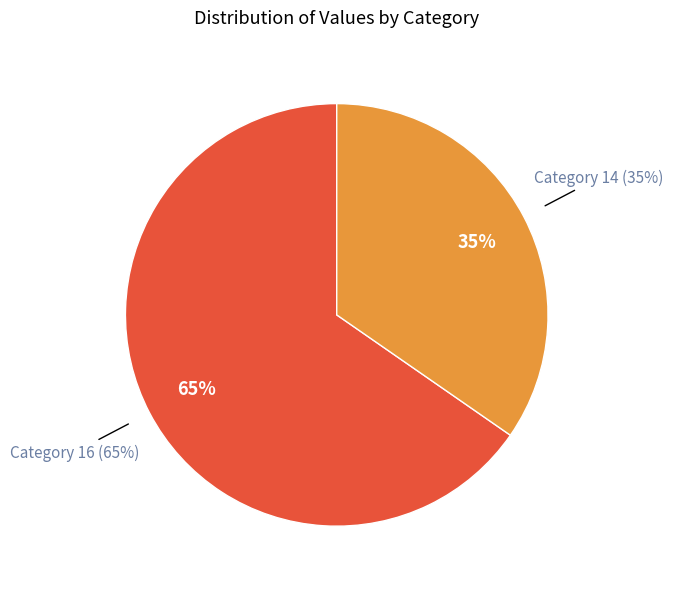

The 14 slice represents 44% of the pie. True or false?

False